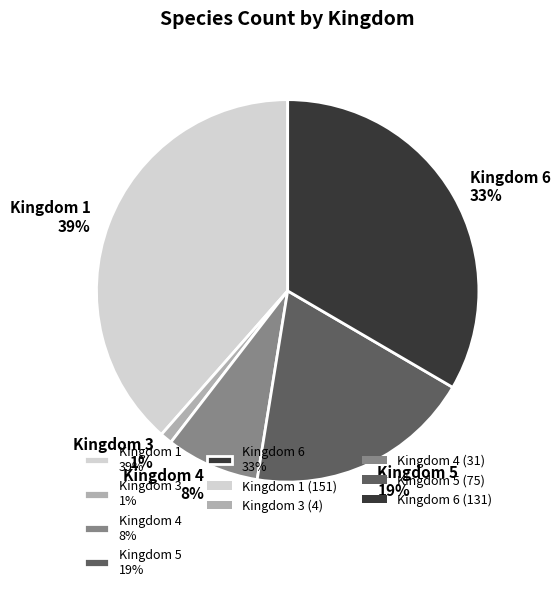

To the nearest percent, what is the average slice percentage?

20%